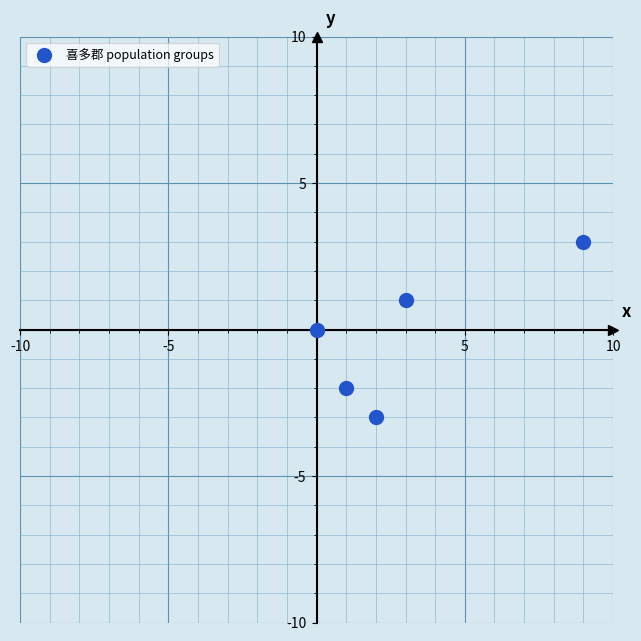

What is the range of X values (max minus min)?

9